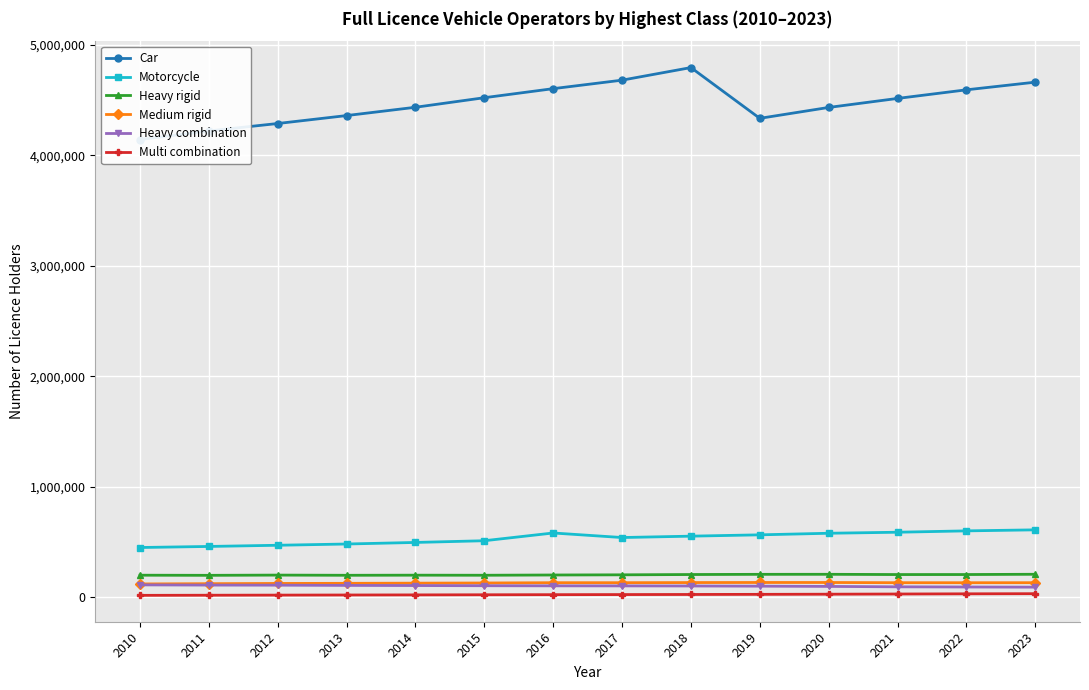

How many values in the Motorcycle series exceed 554339?

6